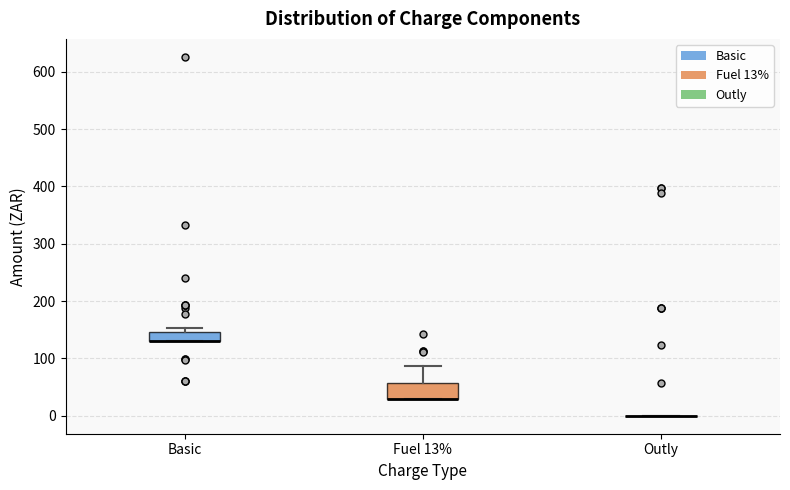

Reading left to right, read every box against the y-axis: the position of its median line, the range the box covers, and the ends of its whiskers. The values are not printed on the chart, so give them approximately, as read against the axis.

Basic: median 130 (drawn on the box's lower edge), box 130 to 150, whiskers 130 to 150 (just above the box's upper edge)
Fuel 13%: median 30 (drawn on the box's lower edge), box 30 to 60, whiskers 30 to 90
Outly: box collapsed to a line at 0, whiskers 0 to 0